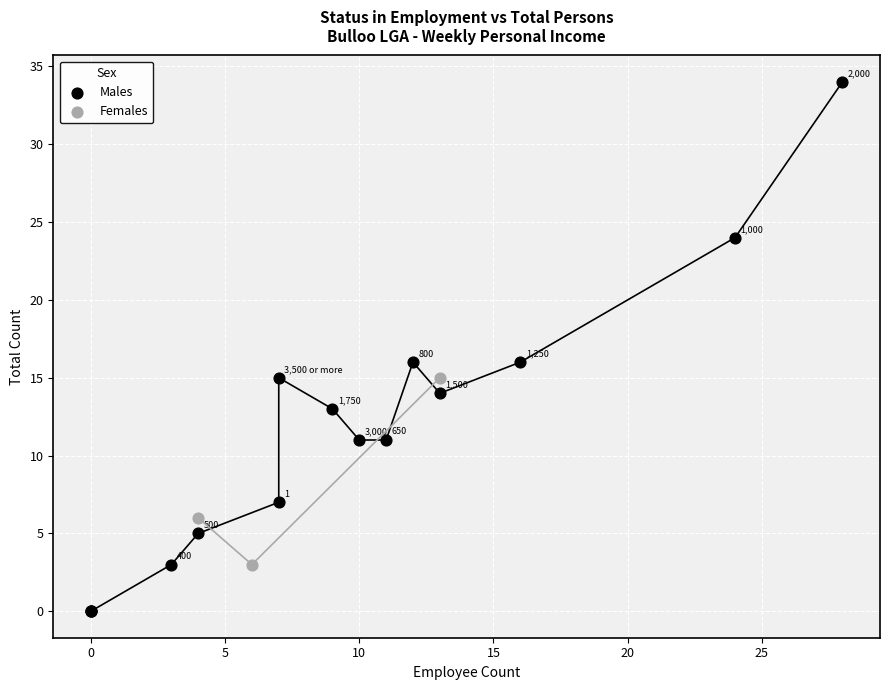

Which series has the widest spread of Y values?

Males